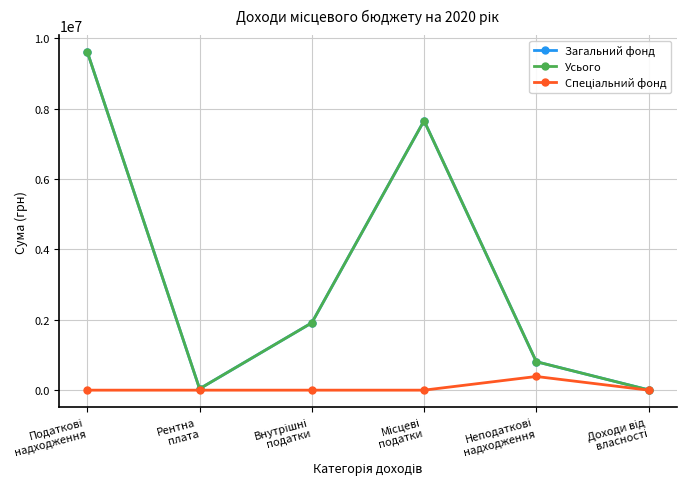

What is the label of the 6th point from the right?

Податкові
надходження